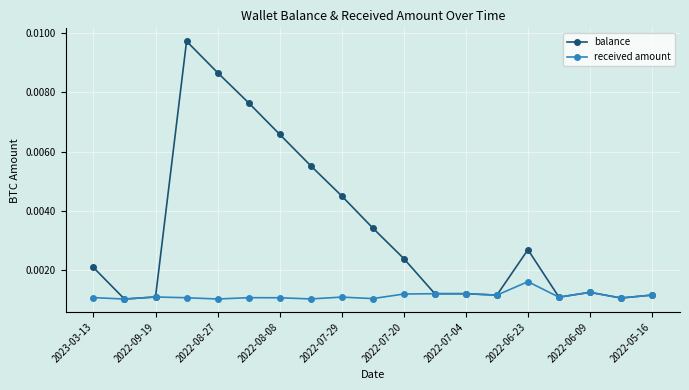

Rank the series by their average value, from lowest to highest.

received amount, balance